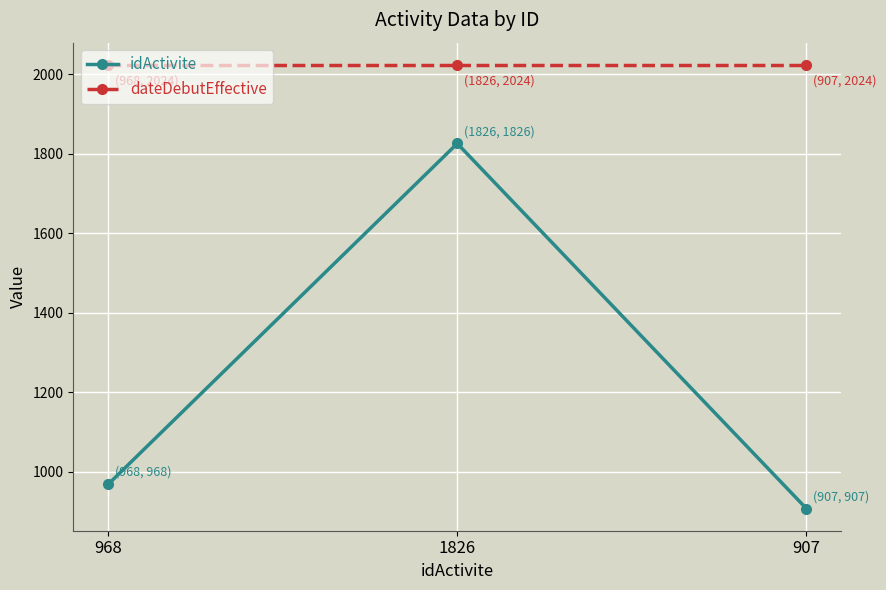

Between 968 and 1826, which series saw the biggest shift?

idActivite